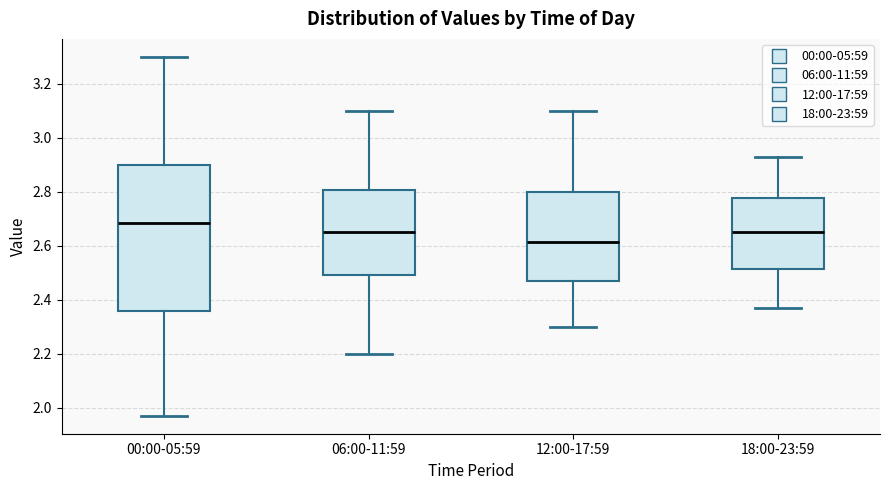

Which box is the tallest, from its lower edge to its upper edge?

00:00-05:59